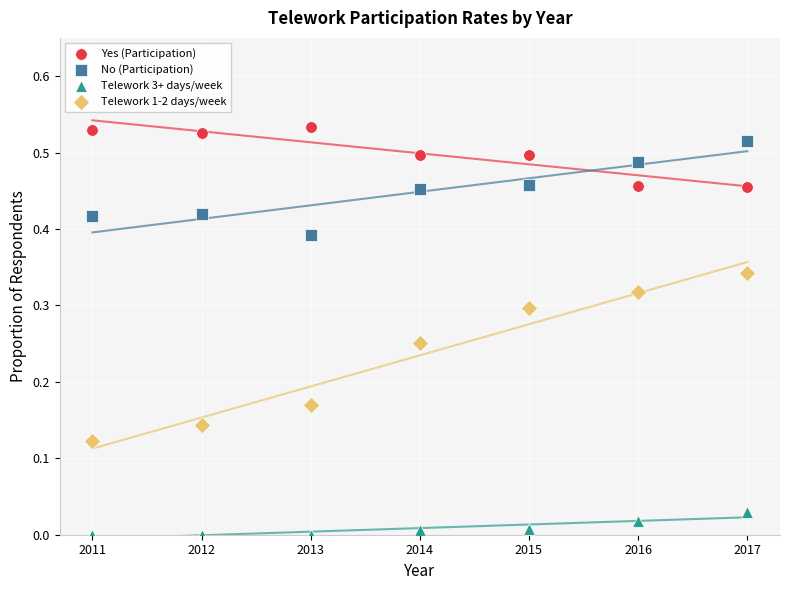

Across all data points, what is the range of X values (max minus min)?

6.0